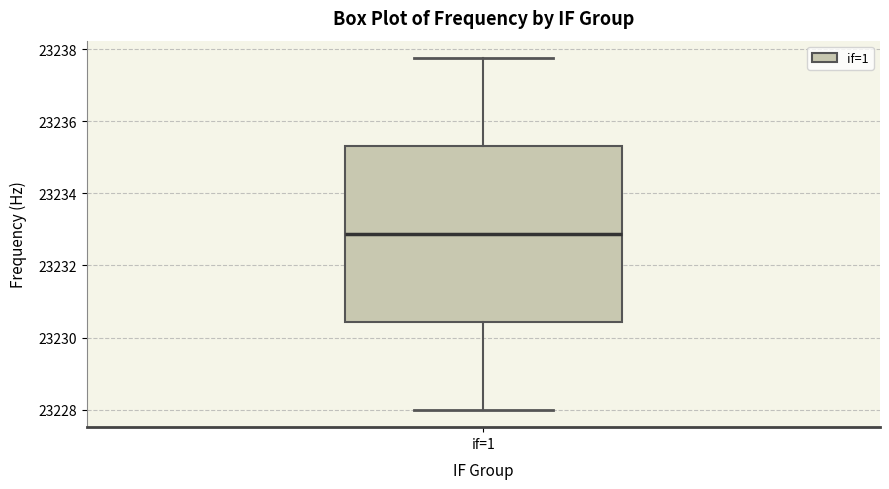

Transcribe this box plot: give where the median line is, the range the box spans, and where the two whiskers end, as read against the y-axis. The values are not printed on the chart, so give them approximately, as read against the axis.

median 23232.8, box 23230.4 to 23235.4, whiskers 23228.0 to 23237.8